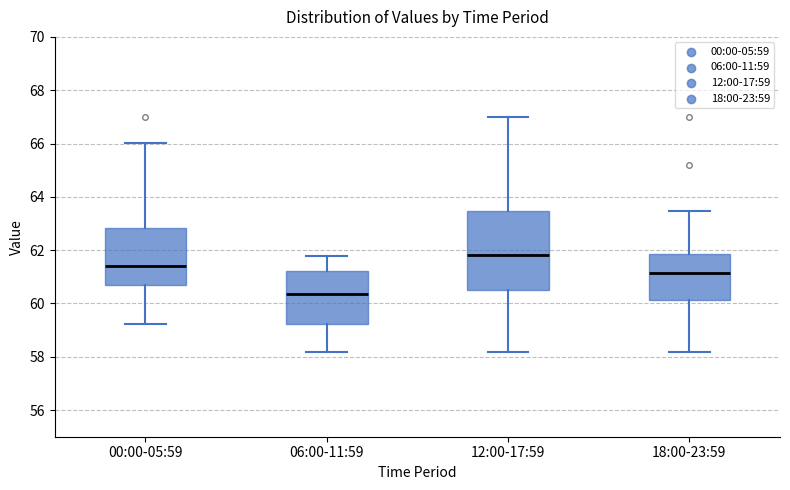

Which box's median line is the lowest?

06:00-11:59